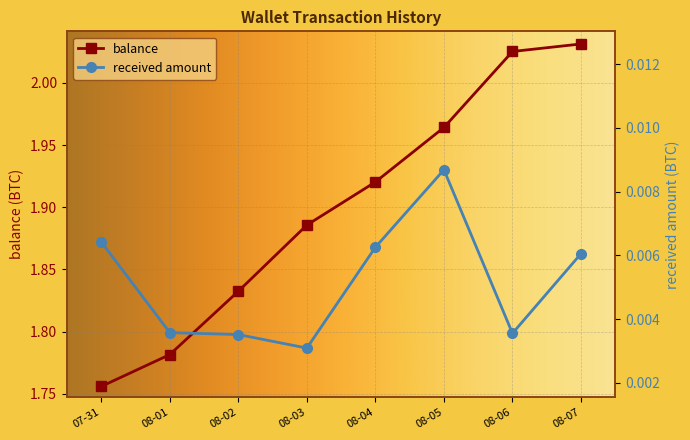

True or false: received amount and balance cross at least once.

False